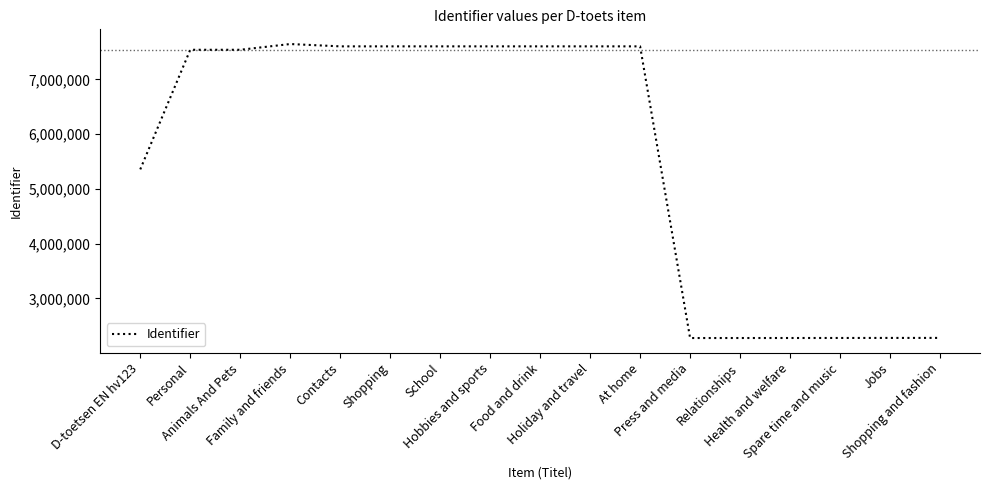

What is the difference between the maximum and minimum values?

5368550